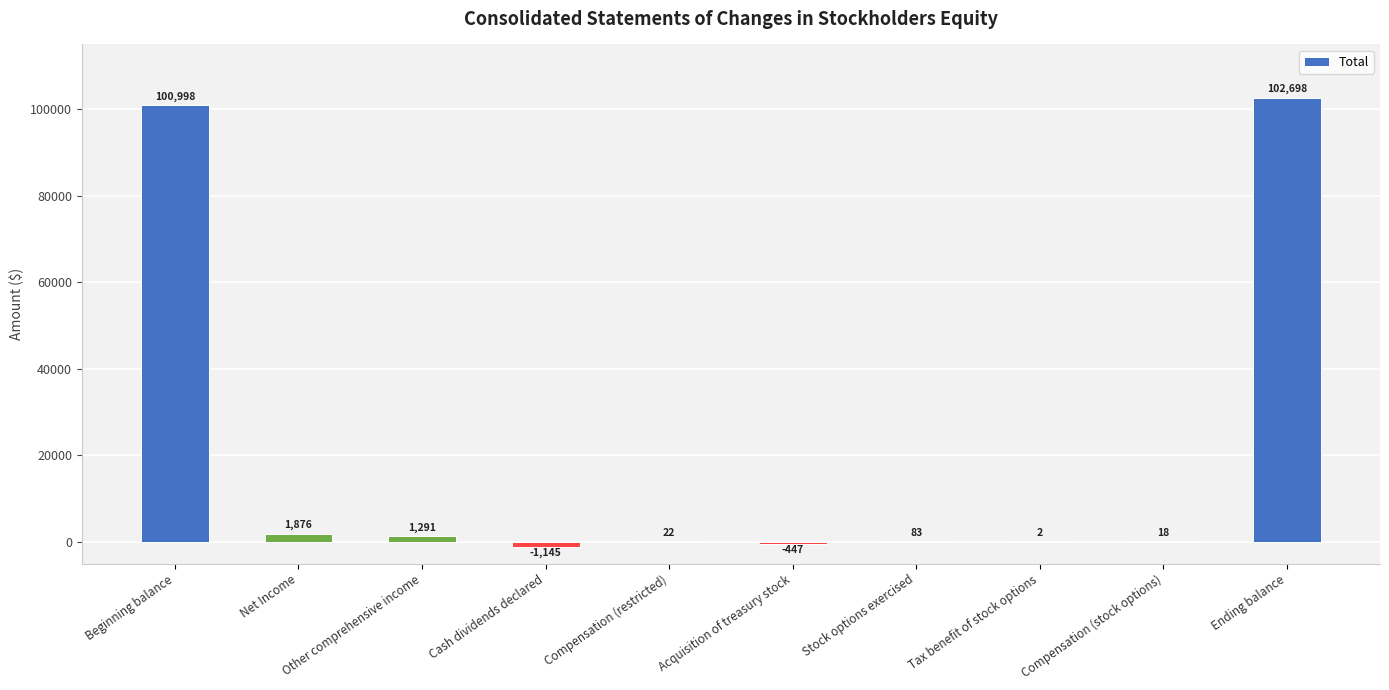

What is the average value?

20540